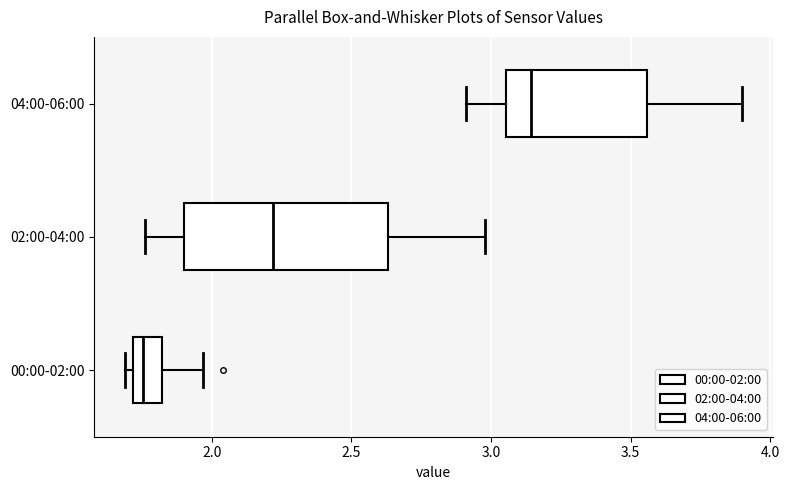

Reading bottom to top, transcribe this box plot: for each box, give where its median line is, the range the box spans, and where its two whiskers end, as read against the x-axis. The values are not printed on the chart, so give them approximately, as read against the axis.

00:00-02:00: median 1.75, box 1.70 to 1.80, whiskers 1.70 (just left of the box's left edge) to 1.95
02:00-04:00: median 2.20, box 1.90 to 2.65, whiskers 1.75 to 3.00
04:00-06:00: median 3.15, box 3.05 to 3.55, whiskers 2.90 to 3.90